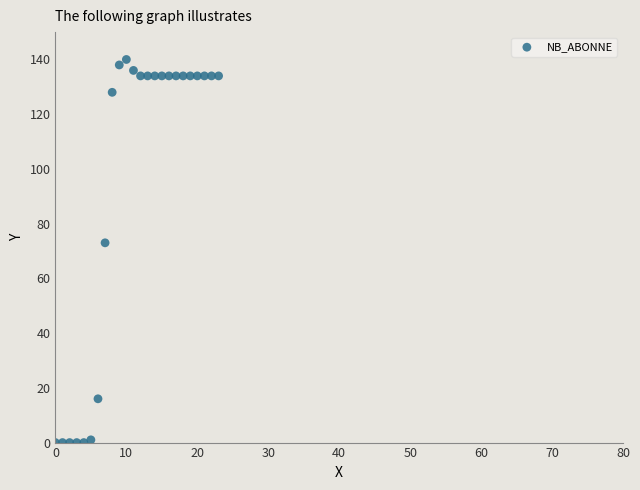

What is the range of Y values (max minus min)?

140